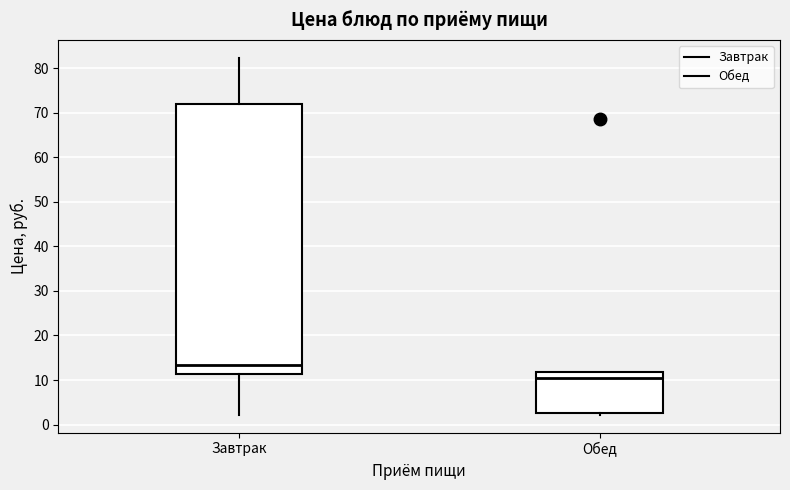

Reading left to right, read every box against the y-axis: the position of its median line, the range the box covers, and the ends of its whiskers. The values are not printed on the chart, so give them approximately, as read against the axis.

Завтрак: median 13, box 11 to 72, whiskers 2 to 82
Обед: median 10, box 3 to 12, whiskers 2 to 12